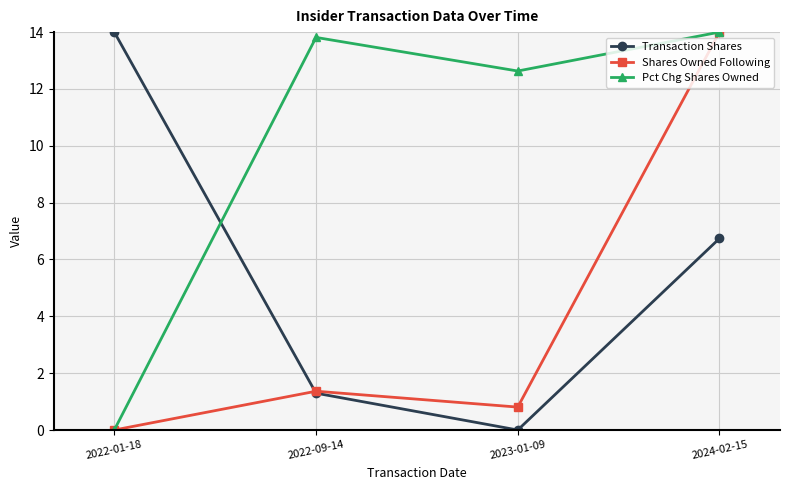

Where do Pct Chg Shares Owned and Transaction Shares first cross each other?

2022-01-18 and 2022-09-14